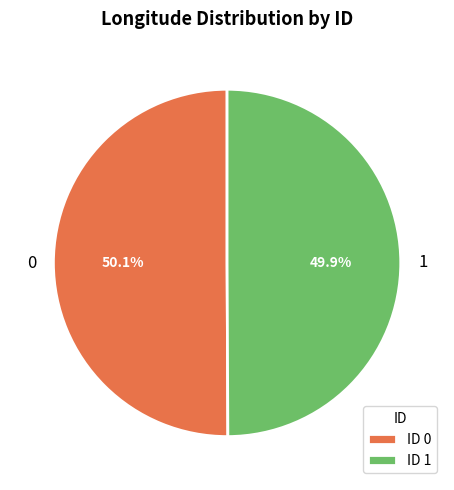

How many slices are in this pie chart?

2